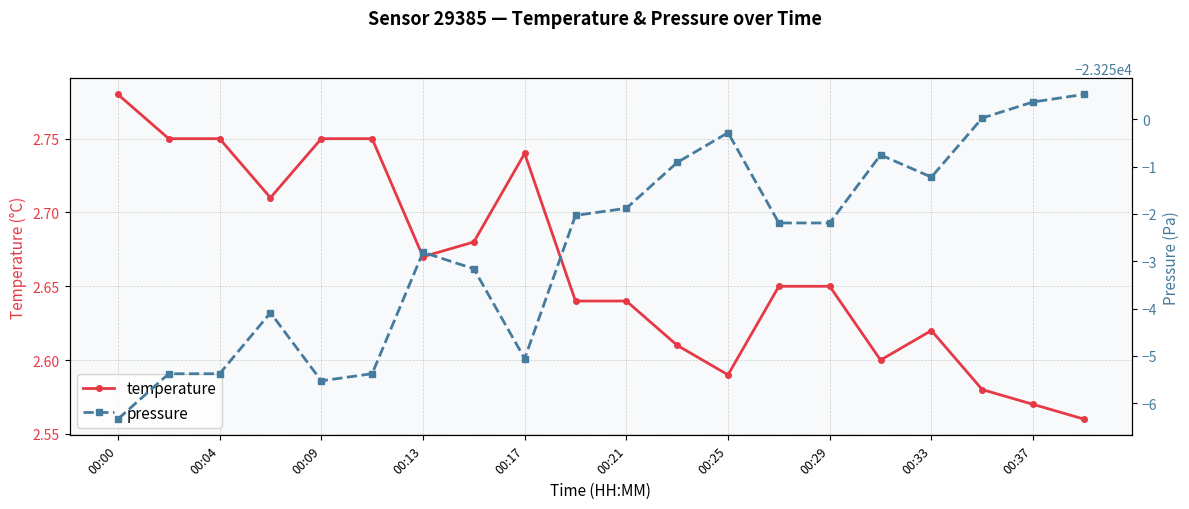

What is the difference between the maximum and minimum values in the pressure series?

6.9